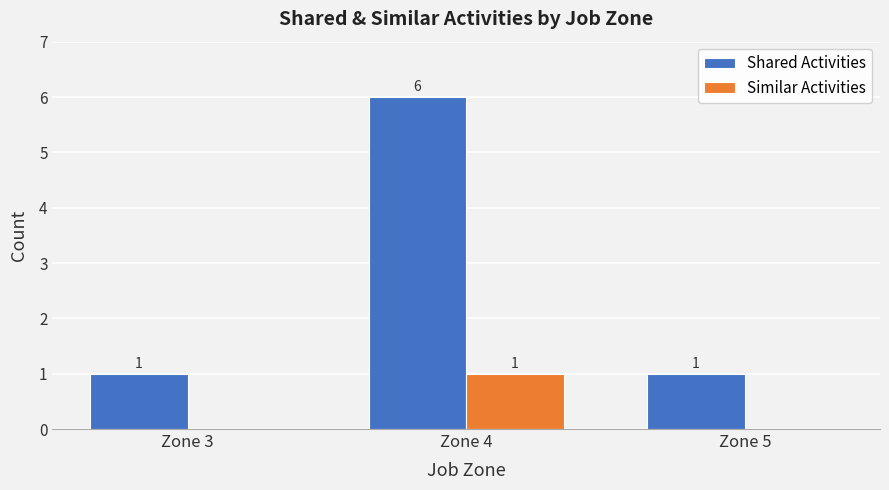

Reading left to right, extract all data points from this chart.

Shared Activities: 1	6	1
Similar Activities: 0	1	0